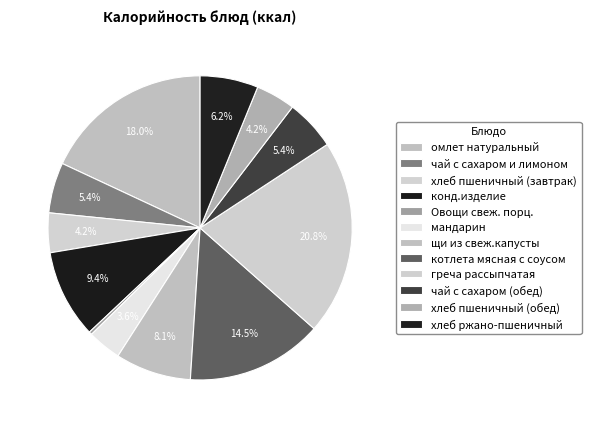

Is it true that хлеб ржано-пшеничный is 20% of the pie?

False